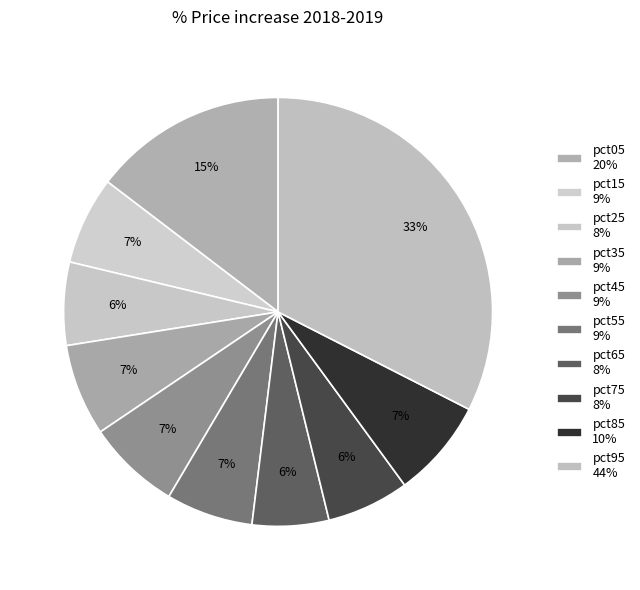

Which category has the smallest portion of the pie?

pct65